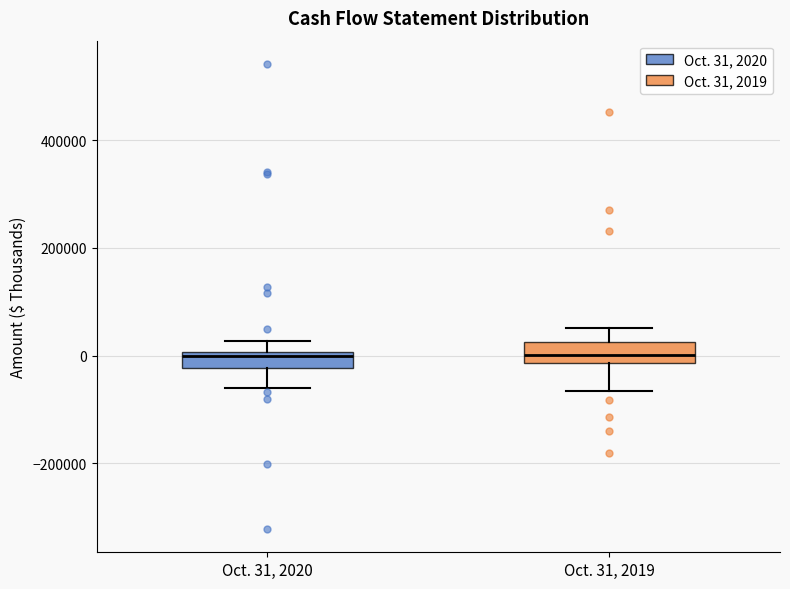

Where is the upper edge of the box for Oct. 31, 2020 on the y-axis? The values are not printed on the chart, so give them approximately, as read against the axis.

0